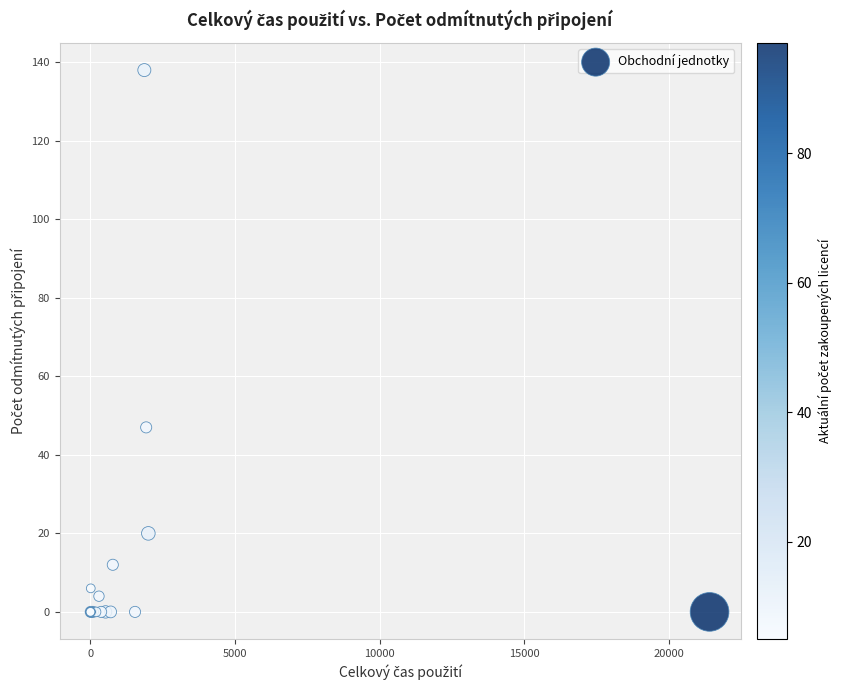

What Y value in the scatter plot is closest to 69?

47